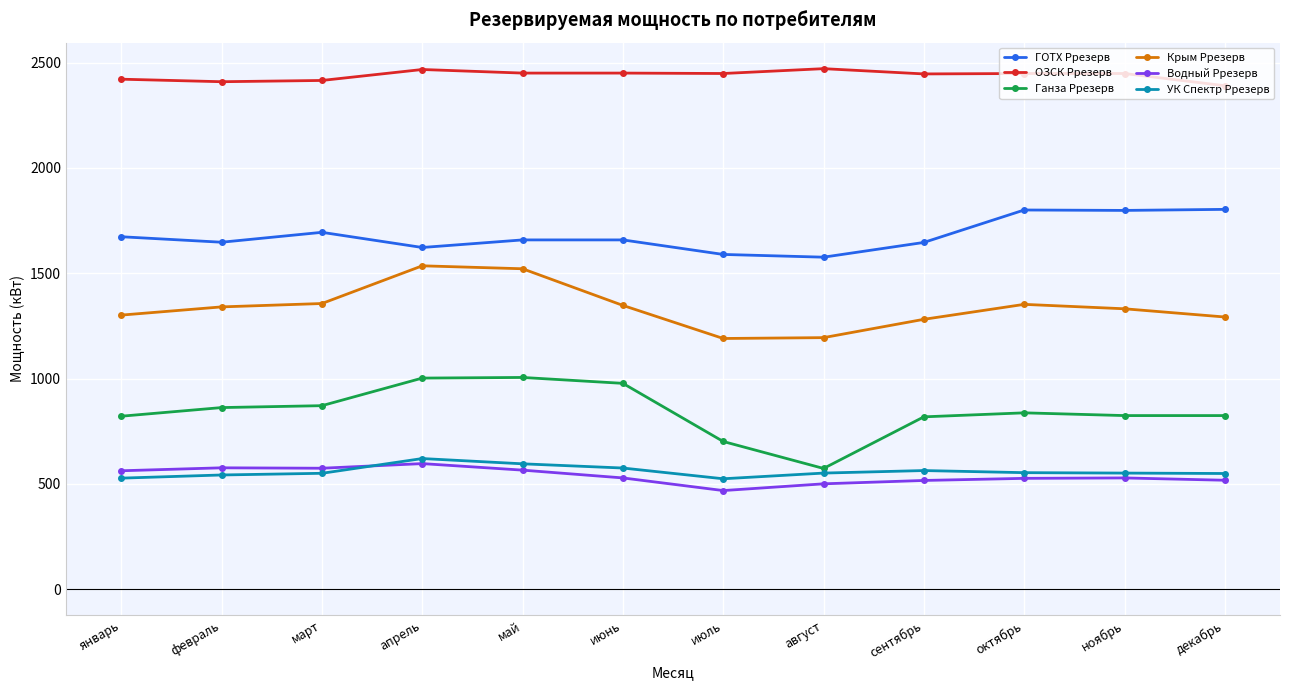

What is the smallest value displayed?

468